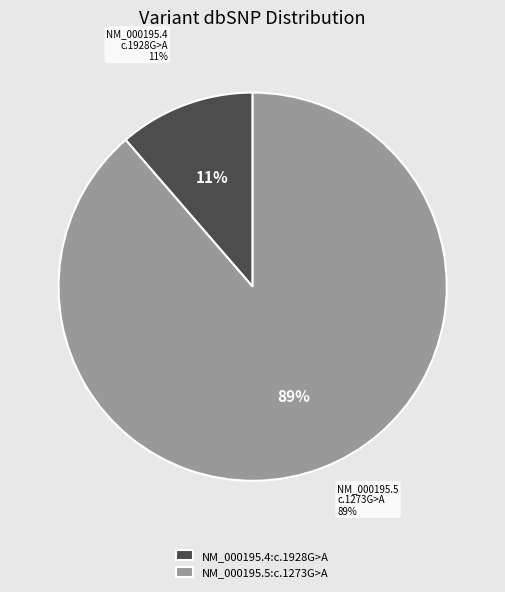

Combined, what portion of the pie is NM_000195.4:c.1928G>A and NM_000195.5:c.1273G>A?

100.0%